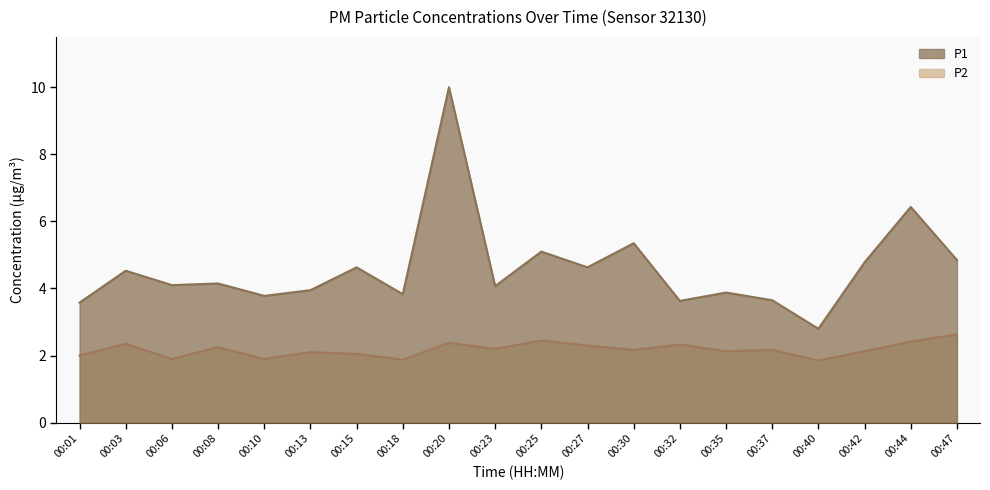

Reading left to right, what are all the values shown in this chart?

P1: 00:01=3.6	00:03=4.5	00:06=4.1	00:08=4.2	00:10=3.8	00:13=4.0	00:15=4.6	00:18=3.8	00:20=10.0	00:23=4.1	00:25=5.1	00:27=4.6	00:30=5.3	00:32=3.6	00:35=3.9	00:37=3.6	00:40=2.8	00:42=4.8	00:44=6.4	00:47=4.8
P2: 00:01=2.0	00:03=2.4	00:06=1.9	00:08=2.2	00:10=1.9	00:13=2.1	00:15=2.0	00:18=1.9	00:20=2.4	00:23=2.2	00:25=2.5	00:27=2.3	00:30=2.2	00:32=2.3	00:35=2.1	00:37=2.2	00:40=1.9	00:42=2.1	00:44=2.4	00:47=2.6